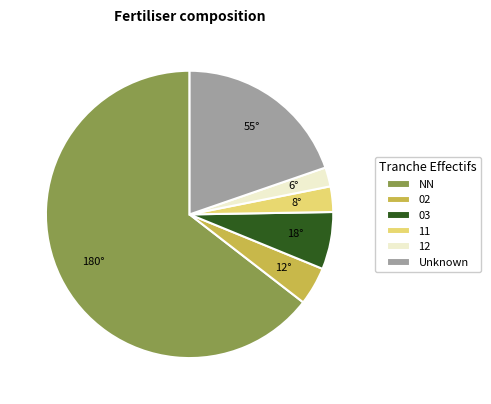

Does any single category account for the majority?

Yes